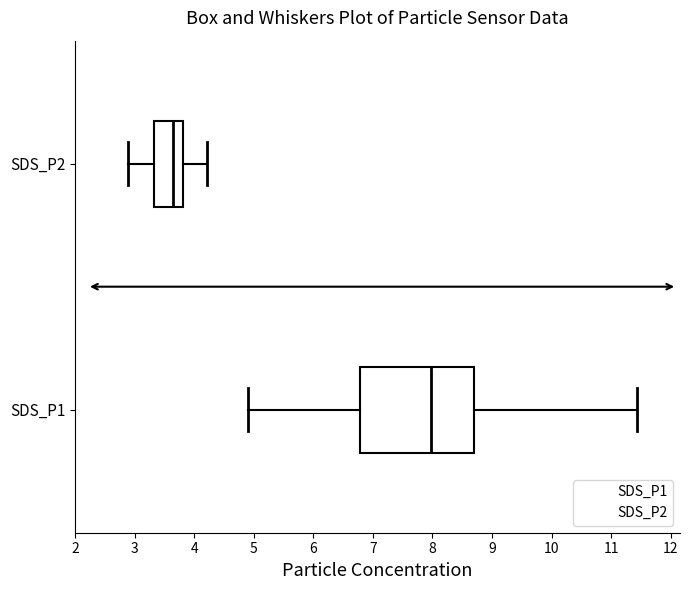

Comparing the boxes themselves (not the whiskers), which one is the widest?

SDS_P1